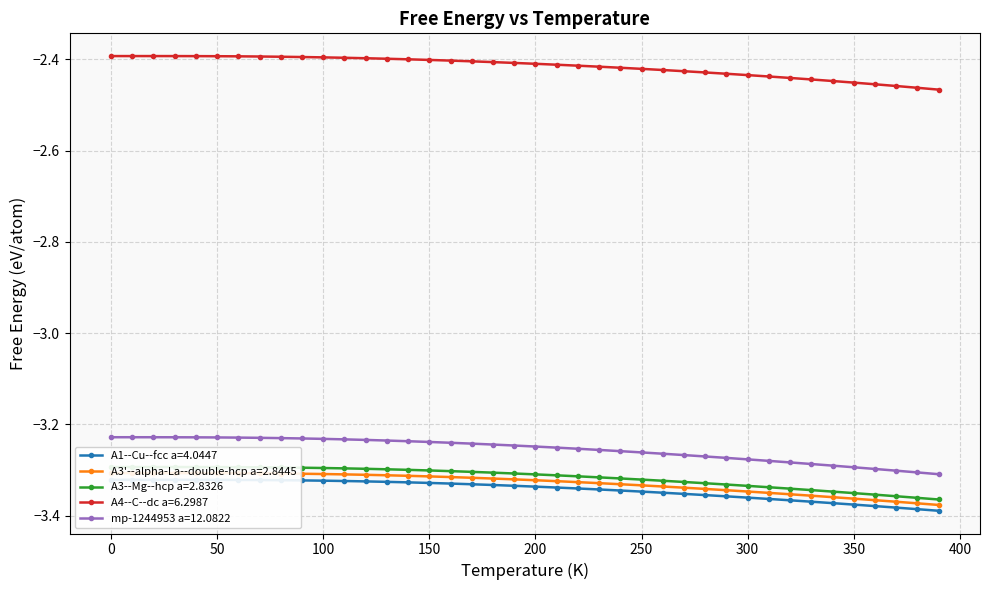

What is the minimum value shown in the chart?

-3.4